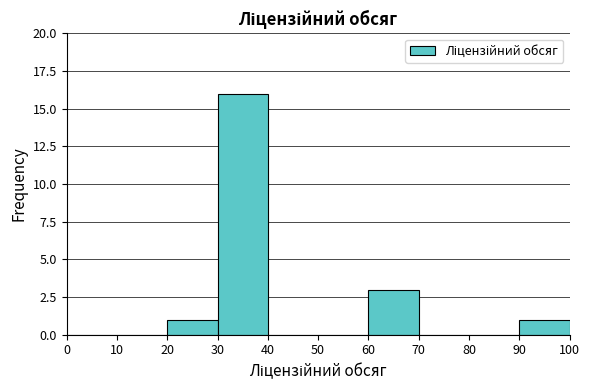

Reading left to right, list every bar in this chart as the range it spans on the x-axis followed by its height. The values are not printed on the chart, so give them approximately, as read against the axis.

0 to 10: 0
10 to 20: 0
20 to 30: 1
30 to 40: 16
40 to 50: 0
50 to 60: 0
60 to 70: 3
70 to 80: 0
80 to 90: 0
90 to 100: 1